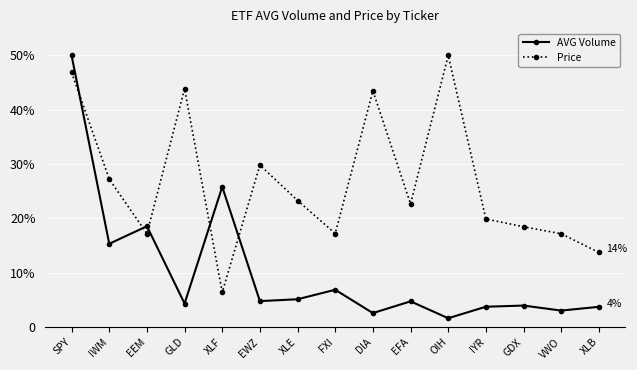

What are all the series names shown in the legend?

AVG Volume, Price